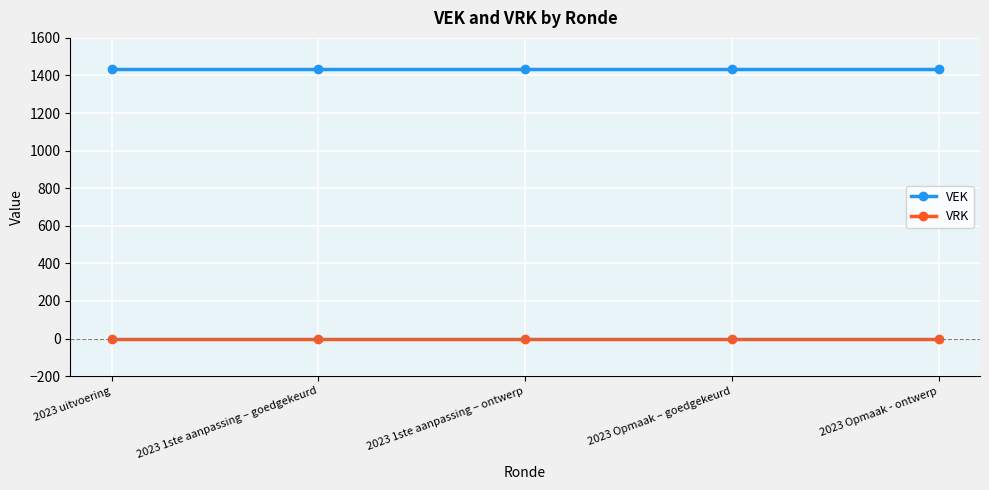

What position from the right is 2023 1ste aanpassing – goedgekeurd?

4